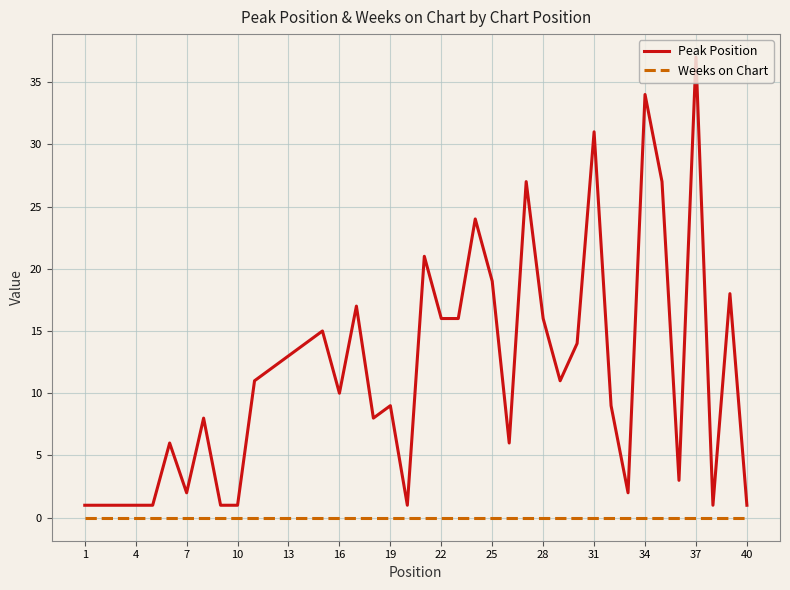

True or false: Peak Position and Weeks on Chart intersect in this chart.

False